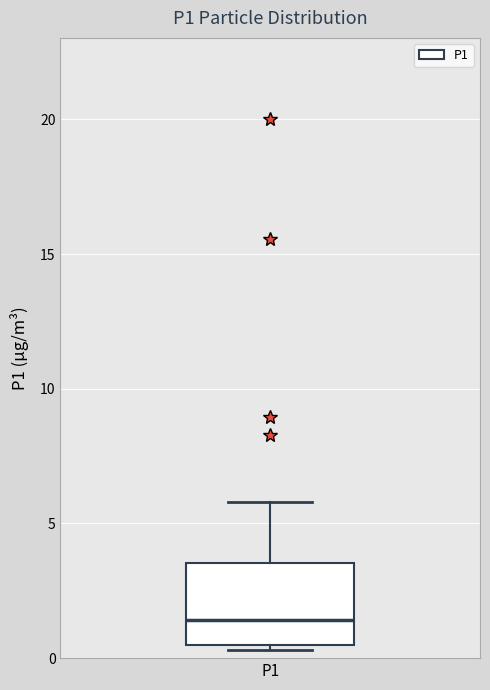

Transcribe this box plot: give where the median line is, the range the box spans, and where the two whiskers end, as read against the y-axis. The values are not printed on the chart, so give them approximately, as read against the axis.

median 1.5, box 0.5 to 3.5, whiskers 0.5 (just below the box's lower edge) to 6.0